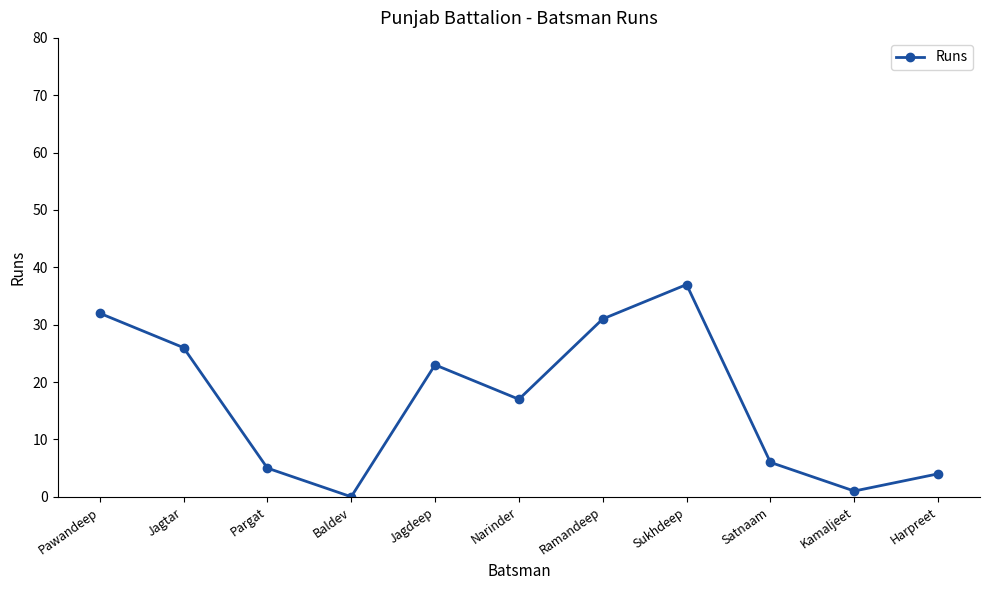

Which has a higher value, Pawandeep or Jagdeep?

Pawandeep